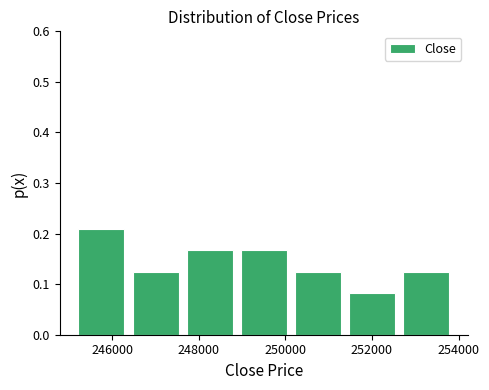

Reading left to right, transcribe this chart: for each bar, give the range it covers on the x-axis and its height. Neither the bar edges nor the heights are printed on the chart, so give them approximately, as read against the axes.

245200 to 246400: 0.21
246400 to 247600: 0.13
247600 to 248800: 0.17
248800 to 250200: 0.17
250200 to 251400: 0.13
251400 to 252600: 0.08
252600 to 253800: 0.13